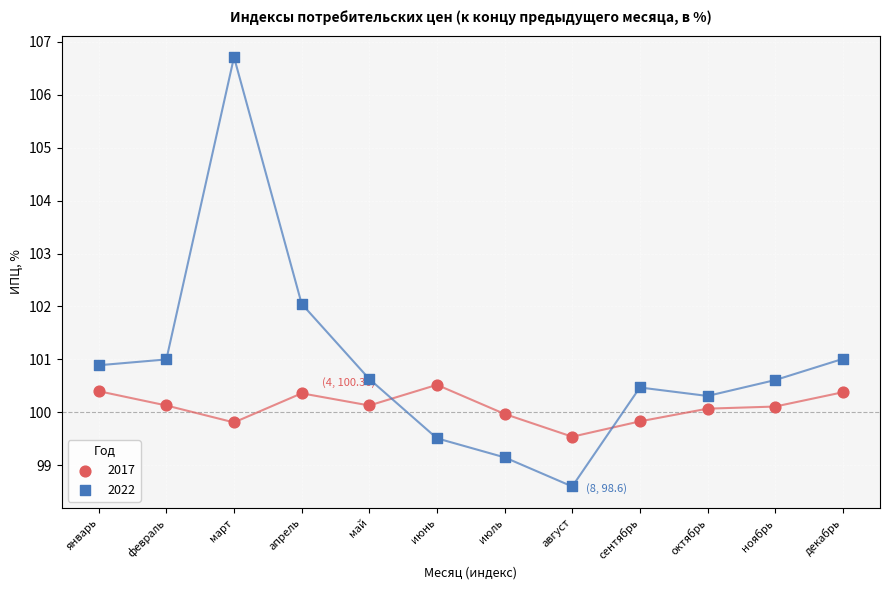

What are all the series names shown in the legend?

2017, 2022